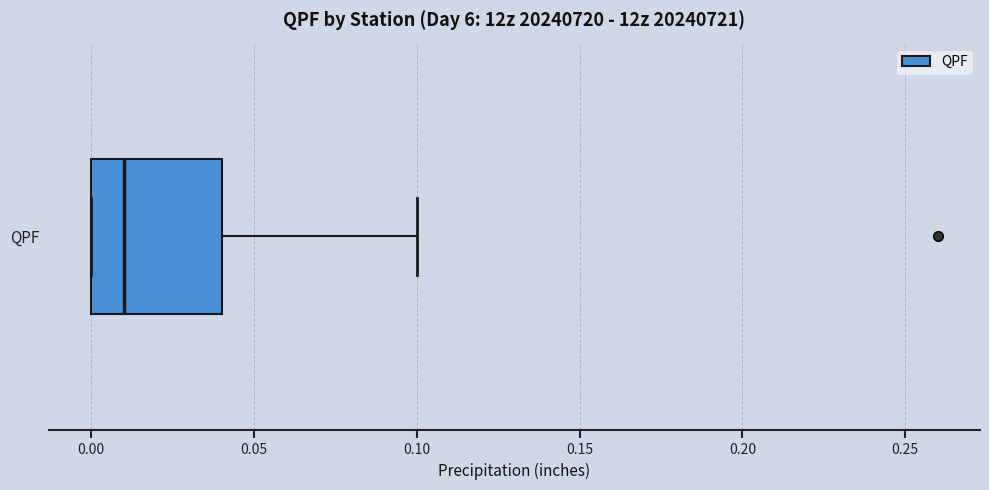

Where does the median line of the box for QPF sit on the x-axis? The values are not printed on the chart, so give them approximately, as read against the axis.

0.01